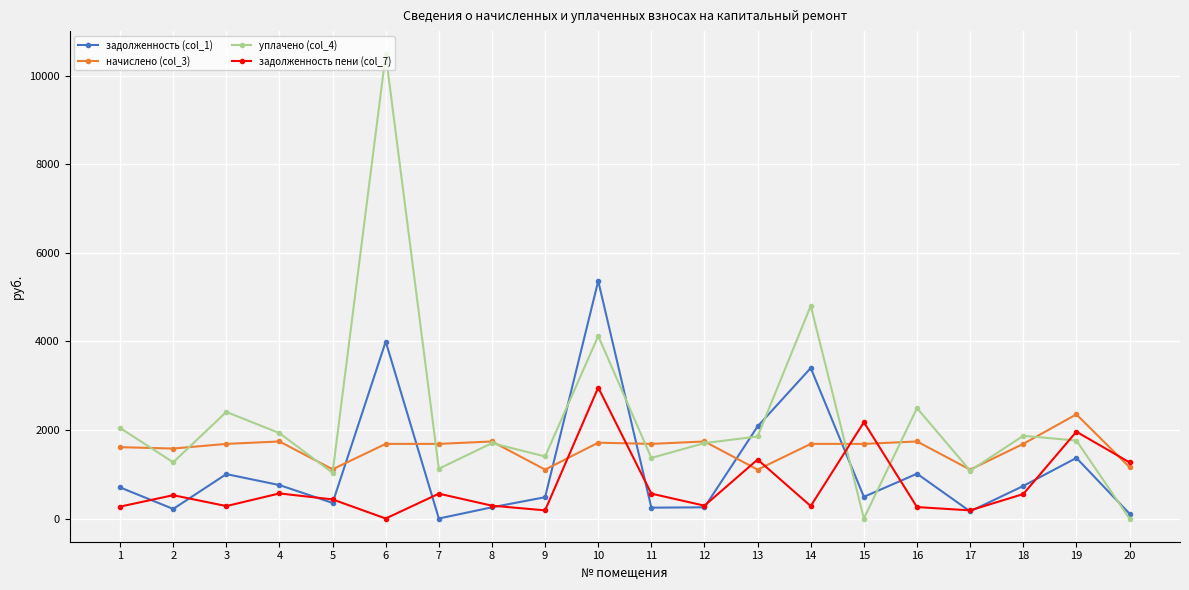

Which series changed the most between 3 and 6?

уплачено (col_4)